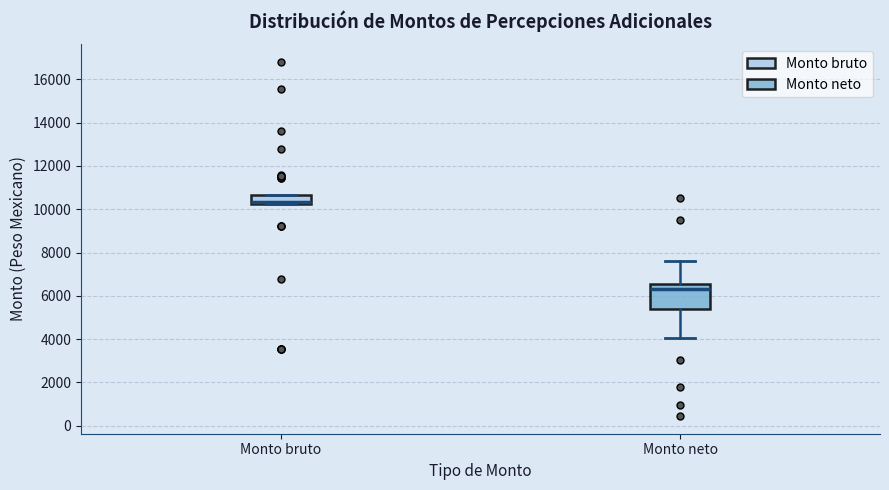

Comparing the boxes themselves (not the whiskers), which one is the tallest?

Monto neto